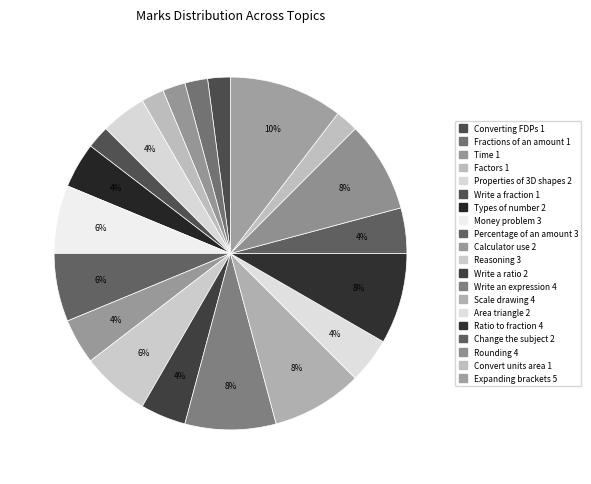

How many slices are in this pie chart?

20